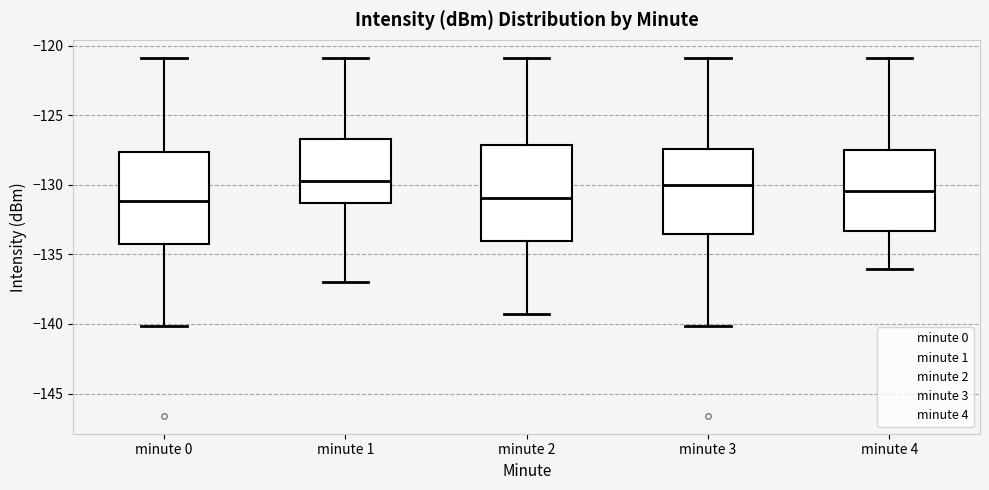

Reading left to right, read every box against the y-axis: the position of its median line, the range the box covers, and the ends of its whiskers. The values are not printed on the chart, so give them approximately, as read against the axis.

minute 0: median -131.0, box -134.5 to -127.5, whiskers -140.0 to -121.0
minute 1: median -130.0, box -131.5 to -126.5, whiskers -137.0 to -121.0
minute 2: median -131.0, box -134.0 to -127.0, whiskers -139.5 to -121.0
minute 3: median -130.0, box -133.5 to -127.5, whiskers -140.0 to -121.0
minute 4: median -130.5, box -133.5 to -127.5, whiskers -136.0 to -121.0